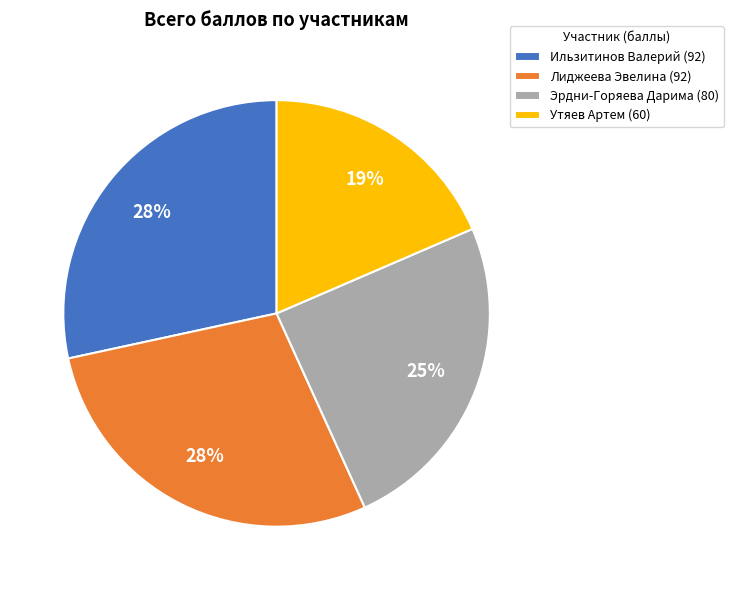

To the nearest percent, what is the difference between the Утяев Артем and Эрдни-Горяева Дарима slice percentages?

6%